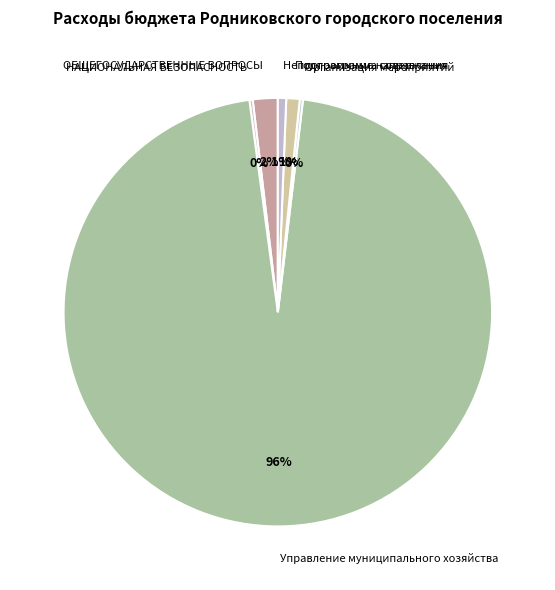

Between Непрограммные направления and Управление муниципального хозяйства, which is larger?

Управление муниципального хозяйства